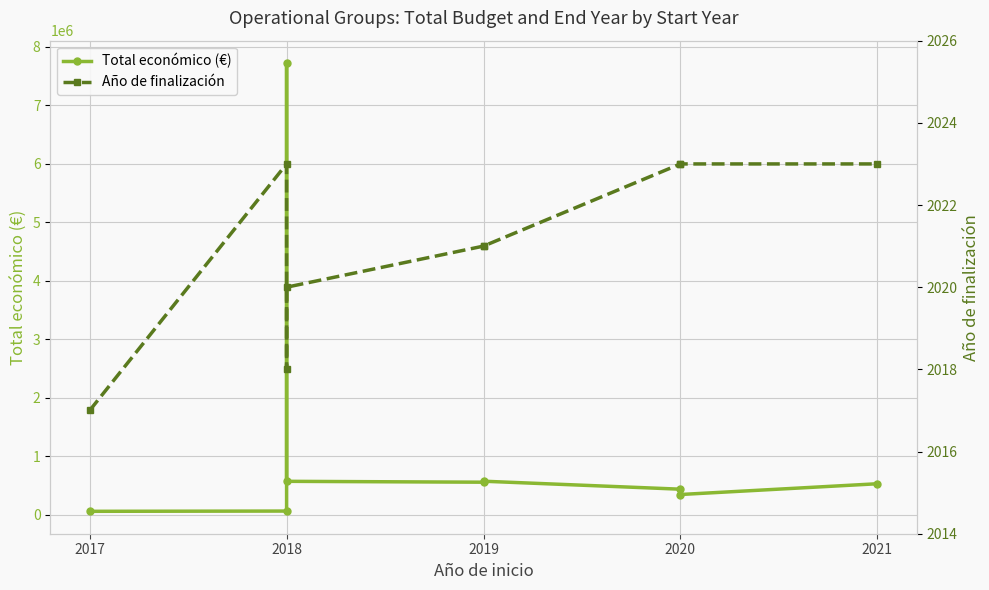

What value does the Total económico (€) series have at 2017, to the nearest 10?

61850